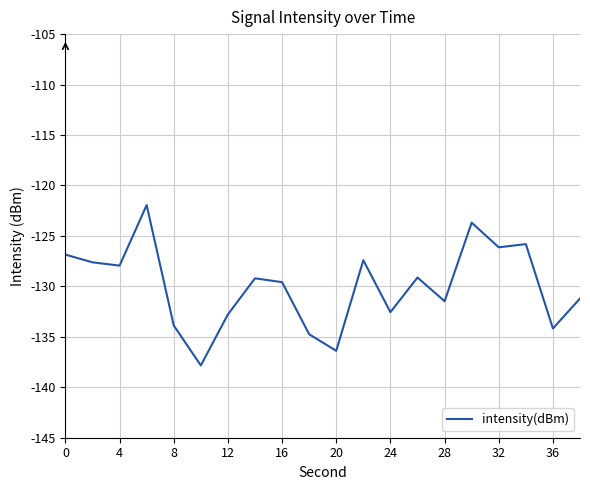

What is the difference between the maximum and minimum values?

15.9